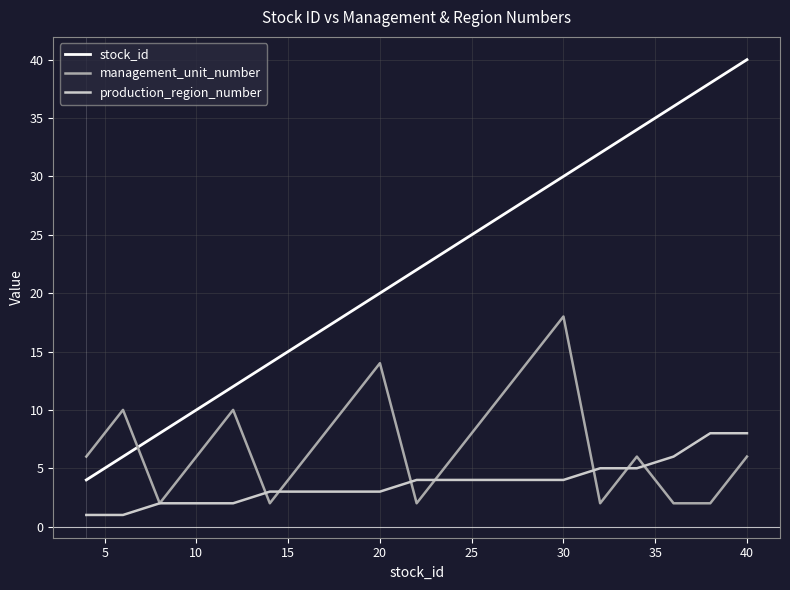

Which series has the largest total across all categories?

stock_id